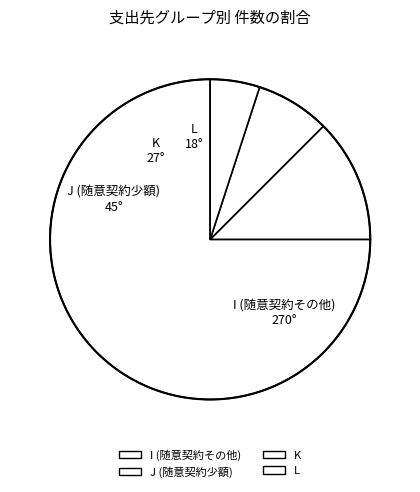

How many slices are in this pie chart?

4